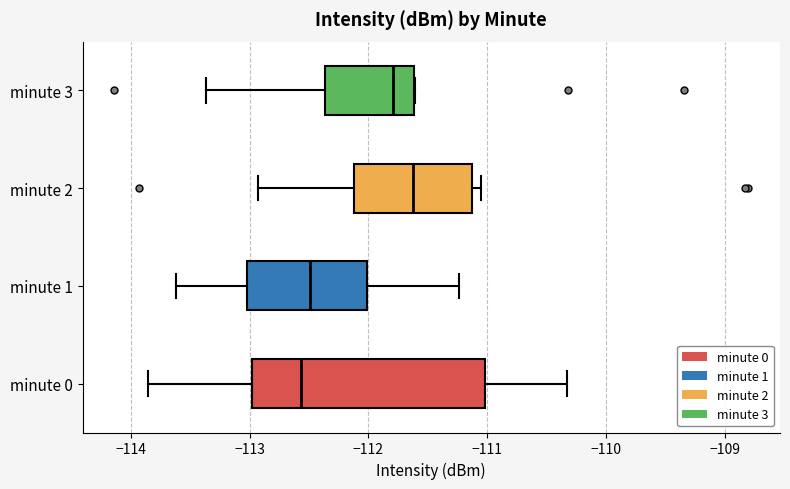

Reading bottom to top, read every box against the x-axis: the position of its median line, the range the box covers, and the ends of its whiskers. The values are not printed on the chart, so give them approximately, as read against the axis.

minute 0: median -112.6, box -113.0 to -111.0, whiskers -113.9 to -110.3
minute 1: median -112.5, box -113.0 to -112.0, whiskers -113.6 to -111.2
minute 2: median -111.6, box -112.1 to -111.1, whiskers -112.9 to -111.0
minute 3: median -111.8, box -112.4 to -111.6, whiskers -113.4 to -111.6